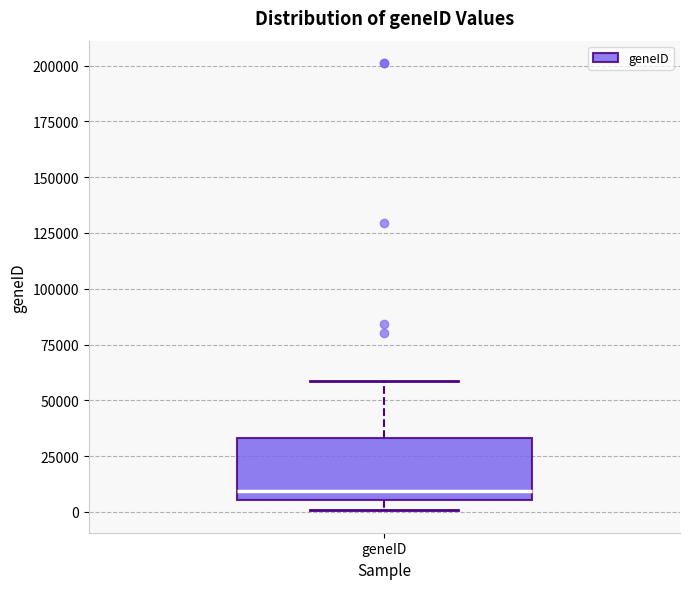

Transcribe this box plot: give where the median line is, the range the box spans, and where the two whiskers end, as read against the y-axis. The values are not printed on the chart, so give them approximately, as read against the axis.

median 10000, box 5000 to 35000, whiskers 0 to 60000